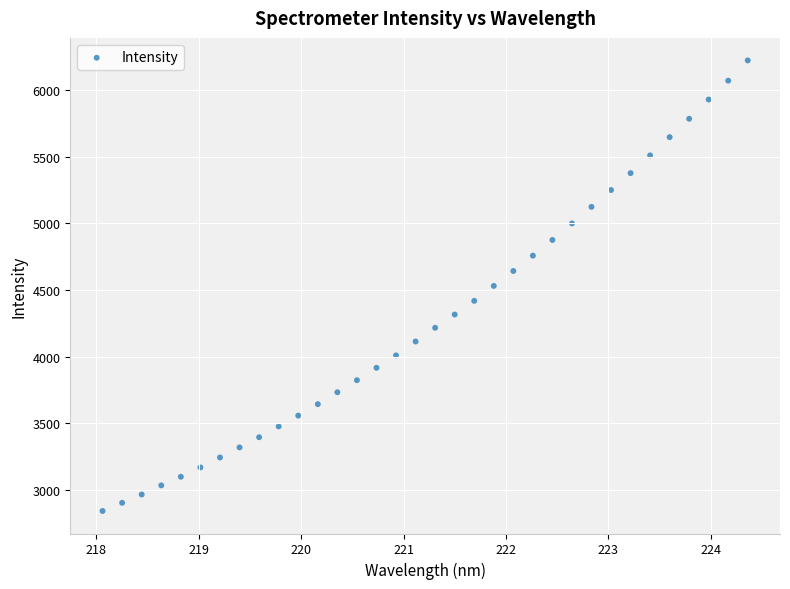

What is the range of X values (max minus min)?

6.3